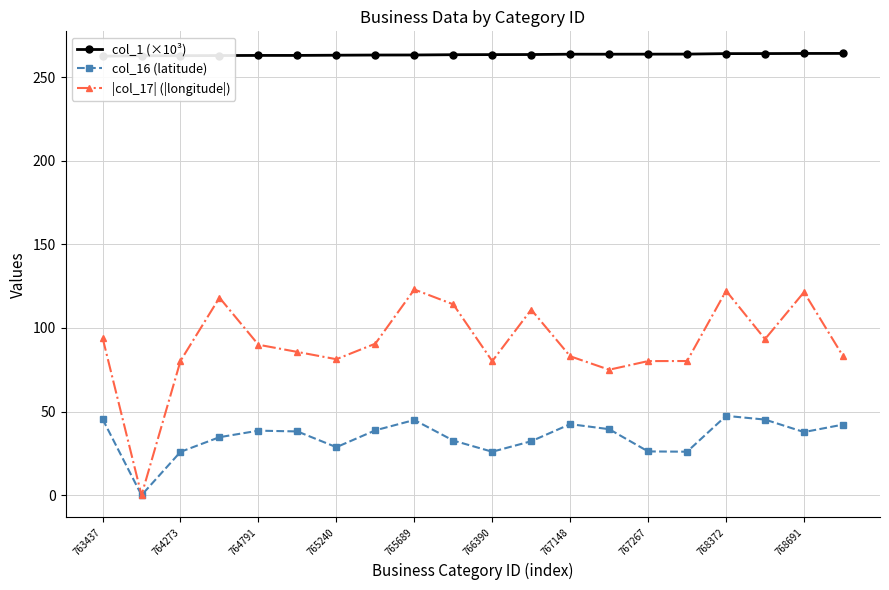

What is the maximum value for |col_17| (|longitude|)?

123.0